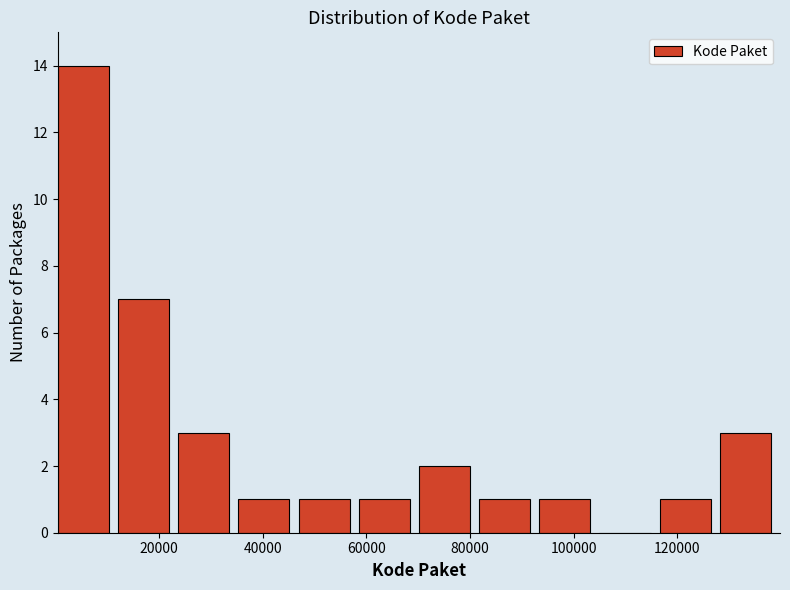

How tall is the bar that spans 46000 to 58000 on the x-axis? Neither the bar edges nor the heights are printed on the chart, so give them approximately, as read against the axes.

1